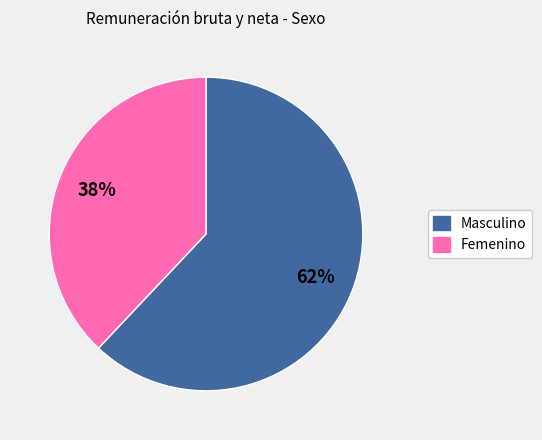

To the nearest percent, what is the difference between the largest and smallest slice percentages?

24%